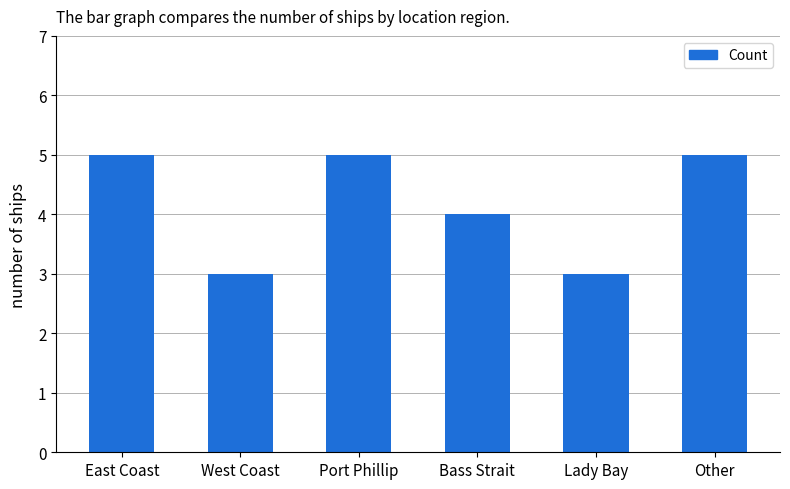

What is the label of the 6th bar from the left?

Other